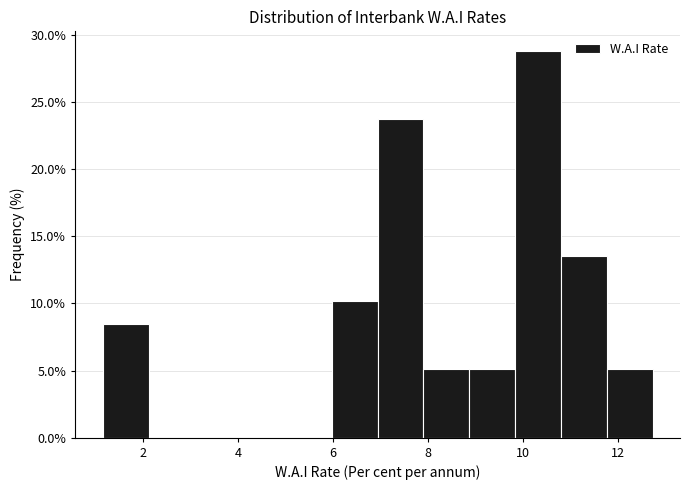

Reading left to right, transcribe this chart: for each bar, give the range it covers on the x-axis and its height. Neither the bar edges nor the heights are printed on the chart, so give them approximately, as read against the axes.

1.2 to 2.2: 8.5
2.2 to 3.0: 0
3.0 to 4.0: 0
4.0 to 5.0: 0
5.0 to 6.0: 0
6.0 to 7.0: 10.0
7.0 to 8.0: 23.5
8.0 to 8.8: 5.0
8.8 to 9.8: 5.0
9.8 to 10.8: 29.0
10.8 to 11.8: 13.5
11.8 to 12.8: 5.0